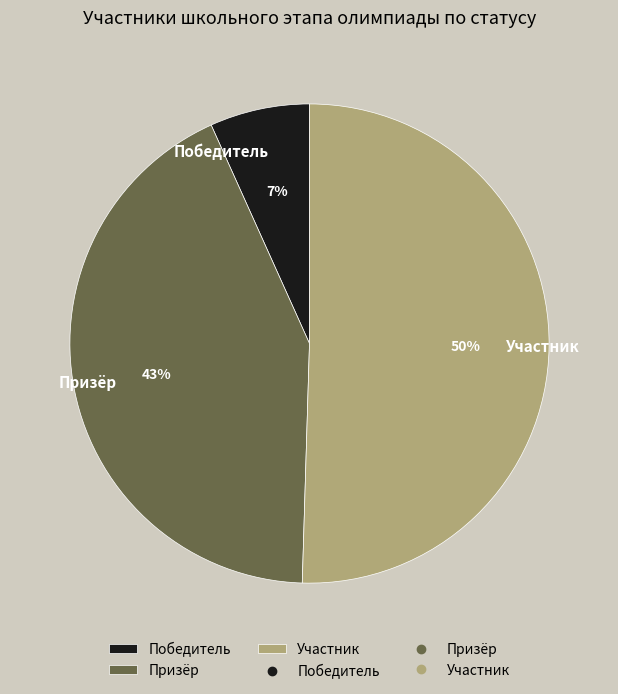

Rank the categories by value from lowest to highest.

Победитель, Призёр, Участник